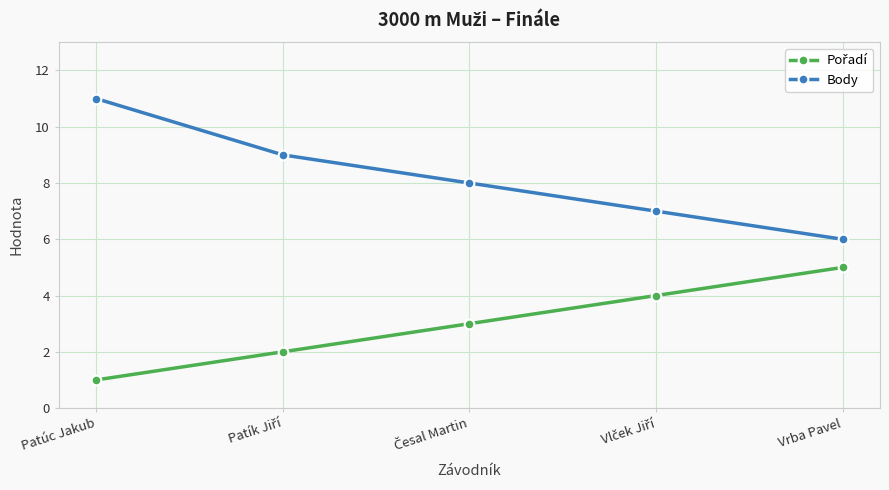

At which category does the chart reach its minimum across all series?

Patúc Jakub